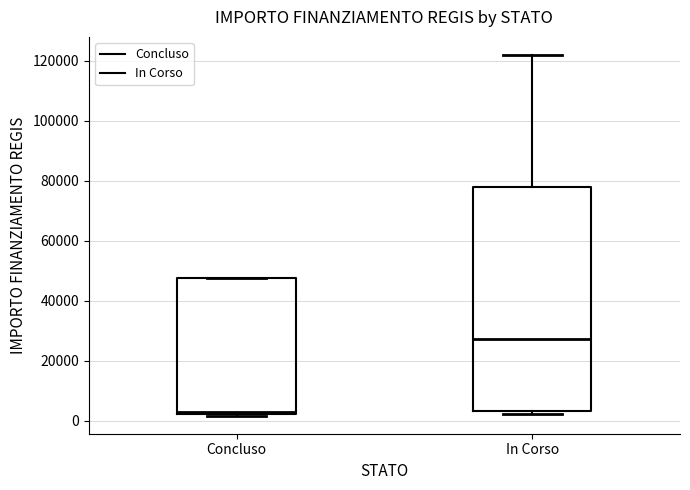

Which box has the lowest median line?

Concluso